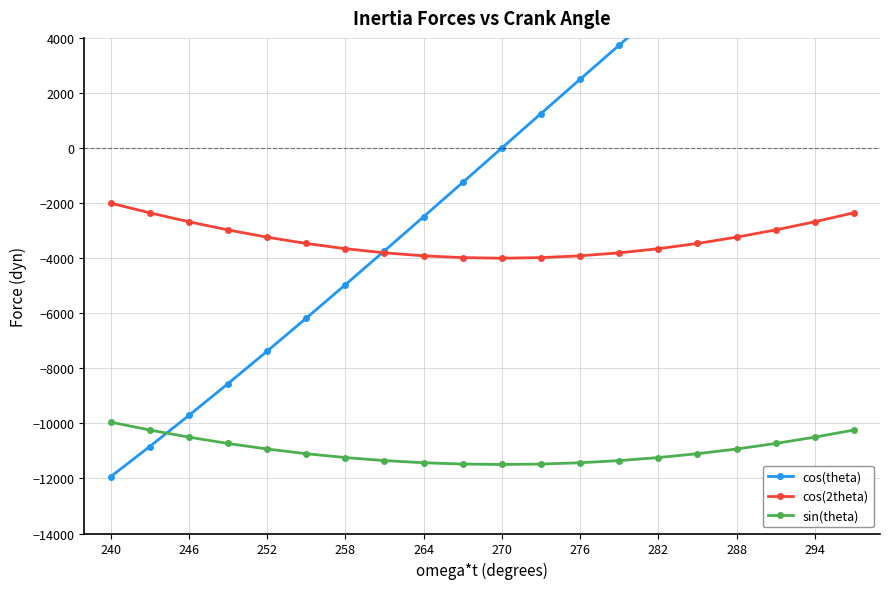

True or false: cos(2theta) and sin(theta) intersect in this chart.

False